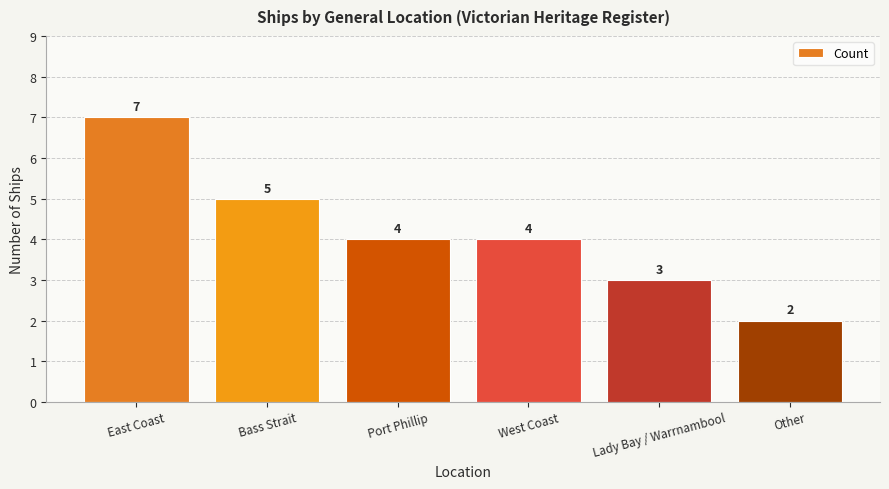

What is the change in value from East Coast to Bass Strait?

-2